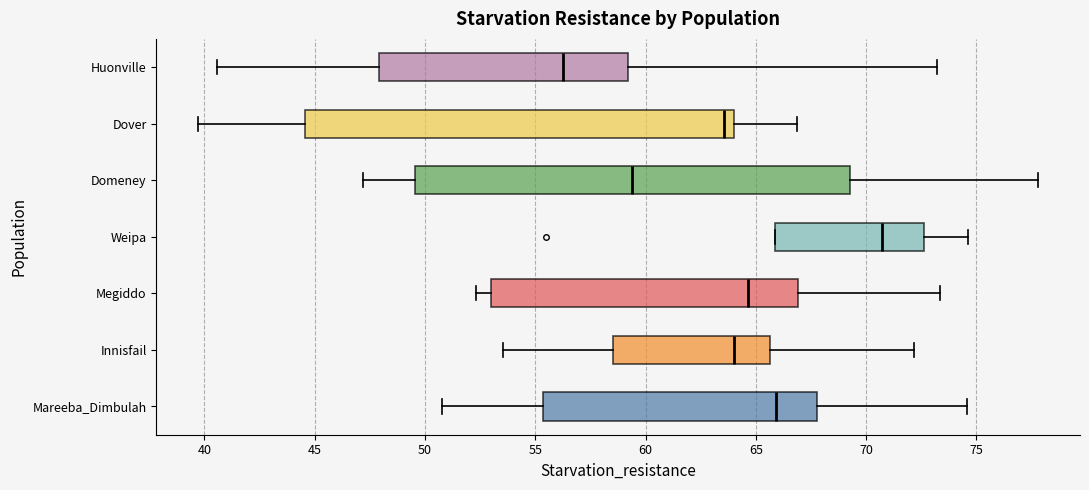

Where does the right whisker of the box for Huonville end on the x-axis? The values are not printed on the chart, so give them approximately, as read against the axis.

73.0